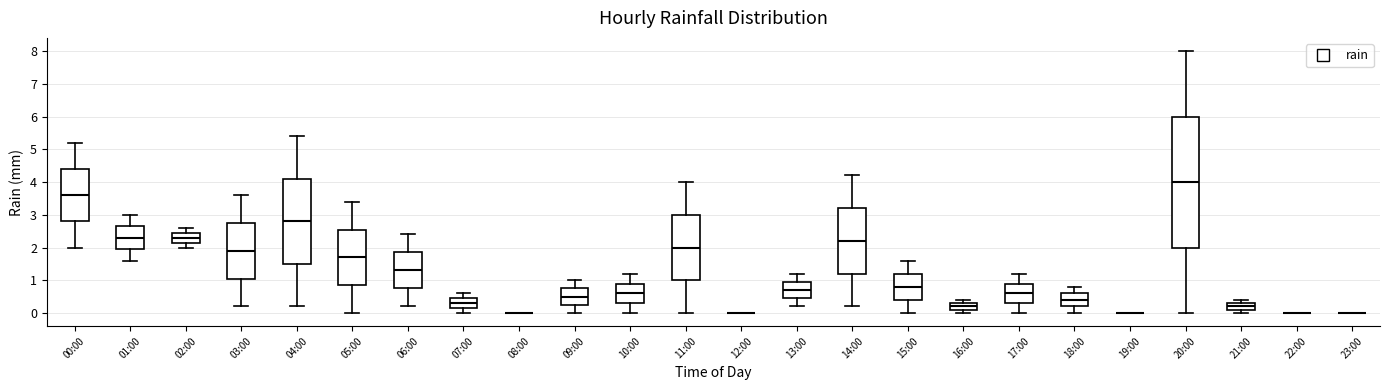

Reading left to right, read every box against the y-axis: the position of its median line, the range the box covers, and the ends of its whiskers. The values are not printed on the chart, so give them approximately, as read against the axis.

00:00: median 3.6, box 2.8 to 4.4, whiskers 2.0 to 5.2
01:00: median 2.3, box 2.0 to 2.7, whiskers 1.6 to 3.0
02:00: median 2.3, box 2.2 to 2.5, whiskers 2.0 to 2.6
03:00: median 1.9, box 1.1 to 2.8, whiskers 0.2 to 3.6
04:00: median 2.8, box 1.5 to 4.1, whiskers 0.2 to 5.4
05:00: median 1.7, box 0.9 to 2.6, whiskers 0.0 to 3.4
06:00: median 1.3, box 0.8 to 1.9, whiskers 0.2 to 2.4
07:00: median 0.3, box 0.2 to 0.5, whiskers 0.0 to 0.6
08:00: box collapsed to a line at 0.0, whiskers 0.0 to 0.0
09:00: median 0.5, box 0.3 to 0.8, whiskers 0.0 to 1.0
10:00: median 0.6, box 0.3 to 0.9, whiskers 0.0 to 1.2
11:00: median 2.0, box 1.0 to 3.0, whiskers 0.0 to 4.0
12:00: box collapsed to a line at 0.0, whiskers 0.0 to 0.0
13:00: median 0.7, box 0.5 to 1.0, whiskers 0.2 to 1.2
14:00: median 2.2, box 1.2 to 3.2, whiskers 0.2 to 4.2
15:00: median 0.8, box 0.4 to 1.2, whiskers 0.0 to 1.6
16:00: median 0.2, box 0.1 to 0.3, whiskers 0.0 to 0.4
17:00: median 0.6, box 0.3 to 0.9, whiskers 0.0 to 1.2
18:00: median 0.4, box 0.2 to 0.6, whiskers 0.0 to 0.8
19:00: box collapsed to a line at 0.0, whiskers 0.0 to 0.0
20:00: median 4.0, box 2.0 to 6.0, whiskers 0.0 to 8.0
21:00: median 0.2, box 0.1 to 0.3, whiskers 0.0 to 0.4
22:00: box collapsed to a line at 0.0, whiskers 0.0 to 0.0
23:00: box collapsed to a line at 0.0, whiskers 0.0 to 0.0